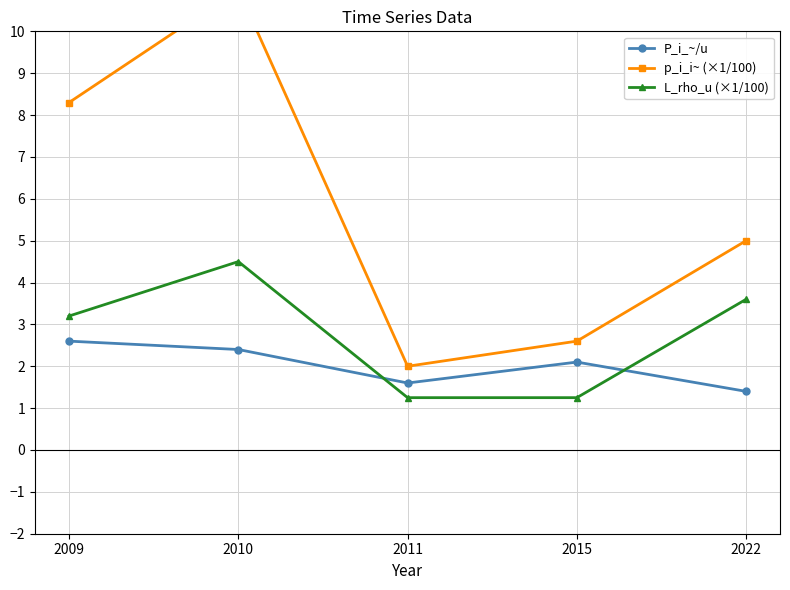

What is the total value across all series at 2009?

14.1